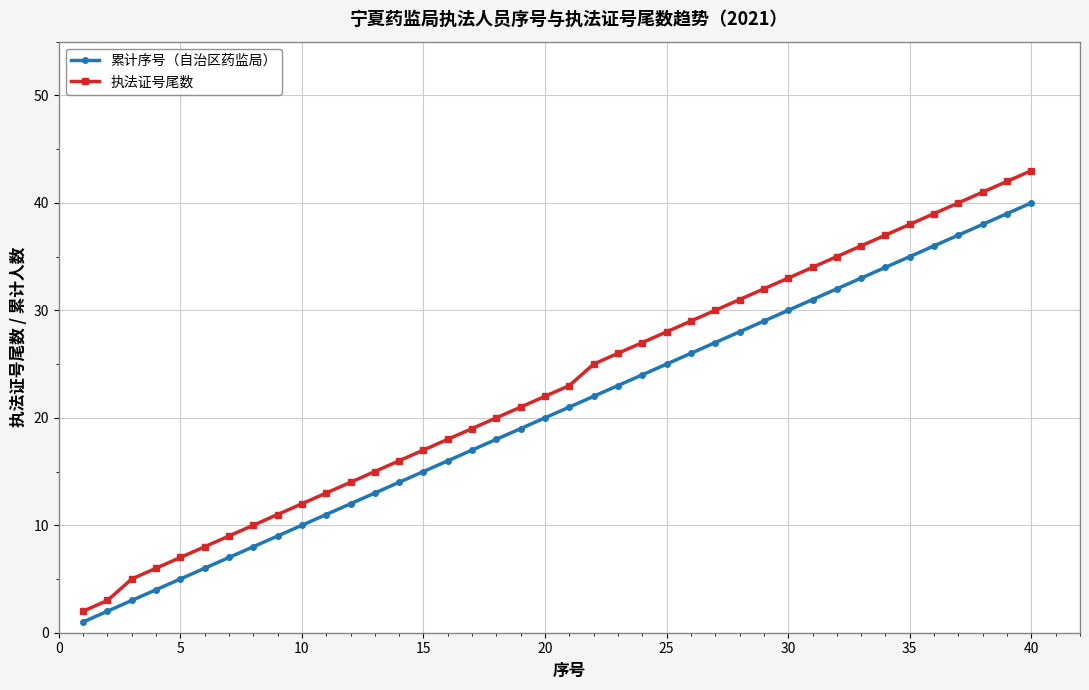

What is the difference between the second highest and second lowest values in the 执法证号尾数 series?

39